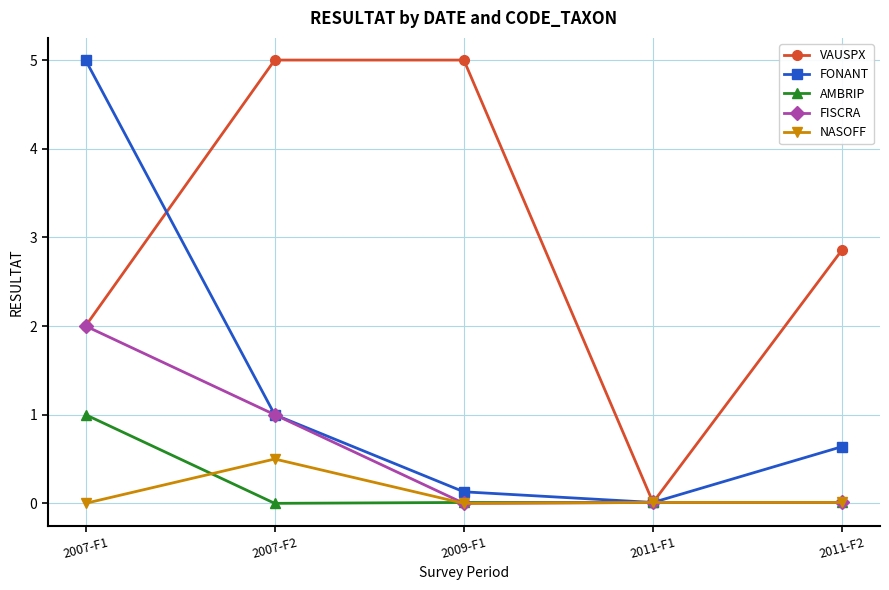

Is the value of NASOFF at 2007-F1 greater than the value of FISCRA at 2007-F1?

No